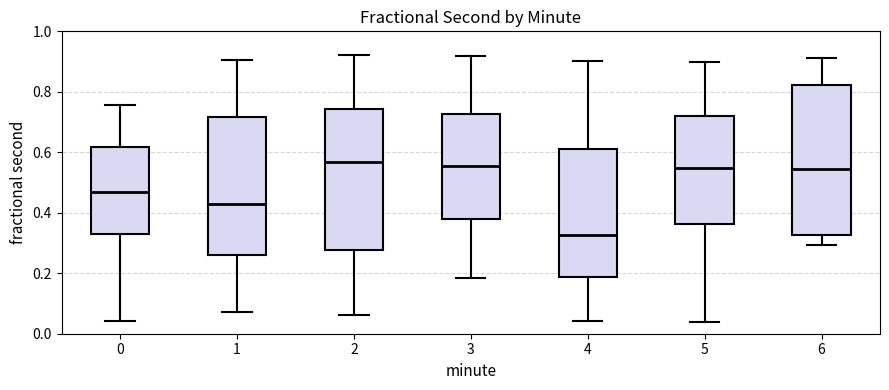

Reading left to right, read every box against the y-axis: the position of its median line, the range the box covers, and the ends of its whiskers. The values are not printed on the chart, so give them approximately, as read against the axis.

0: median 0.46, box 0.32 to 0.62, whiskers 0.04 to 0.76
1: median 0.42, box 0.26 to 0.72, whiskers 0.08 to 0.90
2: median 0.56, box 0.28 to 0.74, whiskers 0.06 to 0.92
3: median 0.56, box 0.38 to 0.72, whiskers 0.18 to 0.92
4: median 0.32, box 0.18 to 0.62, whiskers 0.04 to 0.90
5: median 0.54, box 0.36 to 0.72, whiskers 0.04 to 0.90
6: median 0.54, box 0.32 to 0.82, whiskers 0.30 to 0.92